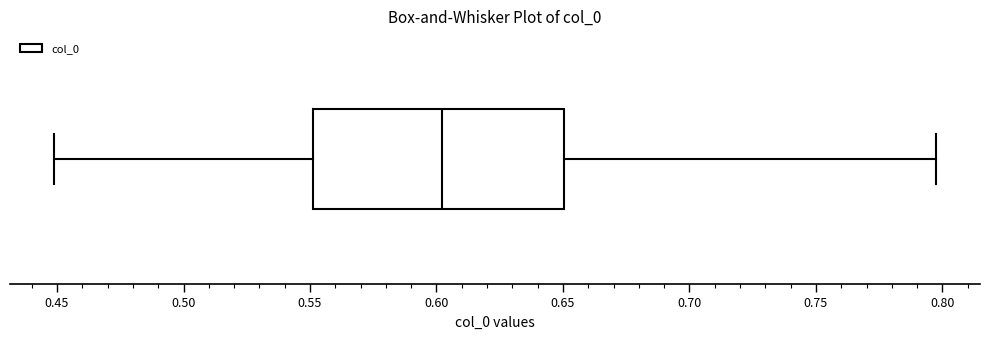

Where is the left edge of the box on the x-axis? The values are not printed on the chart, so give them approximately, as read against the axis.

0.550